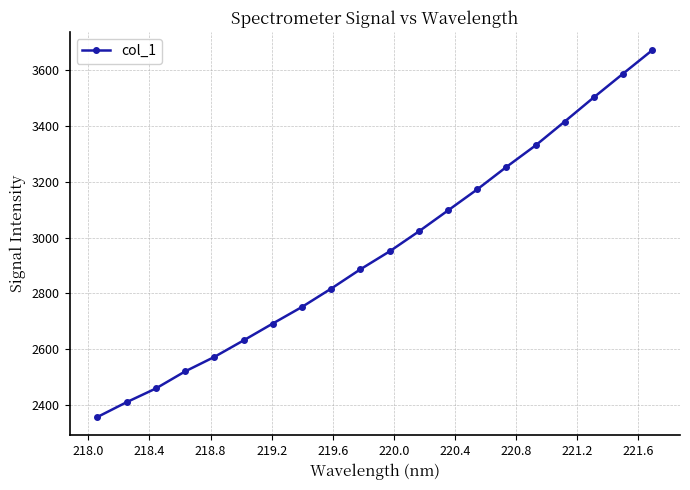

What is the average value?

2954.9